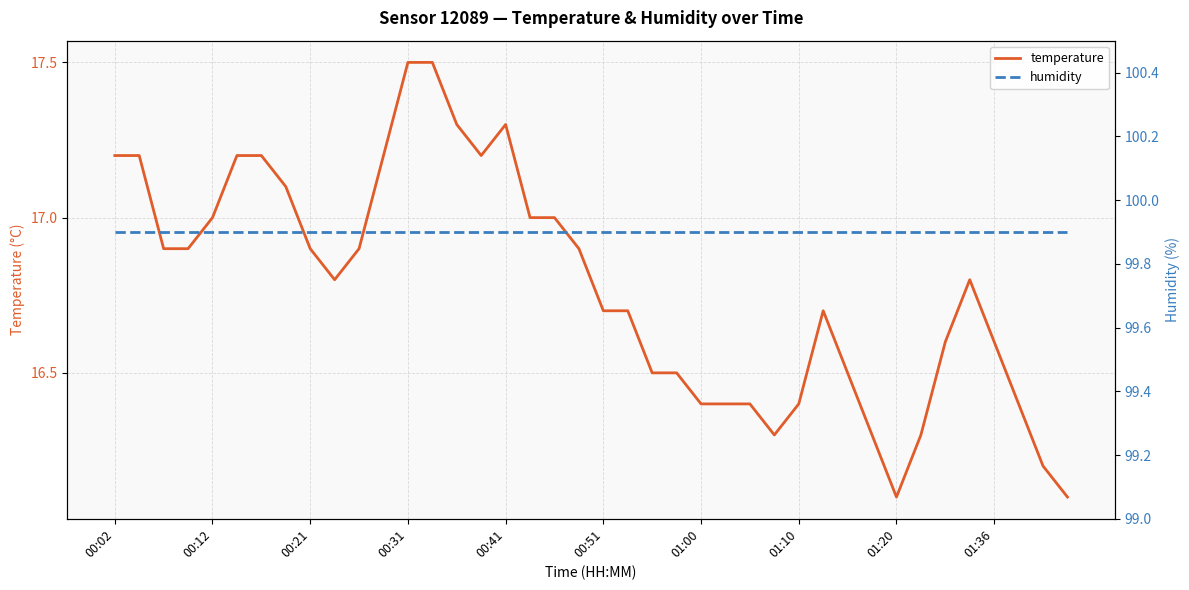

Rank the series at 15 from highest to lowest value.

humidity, temperature